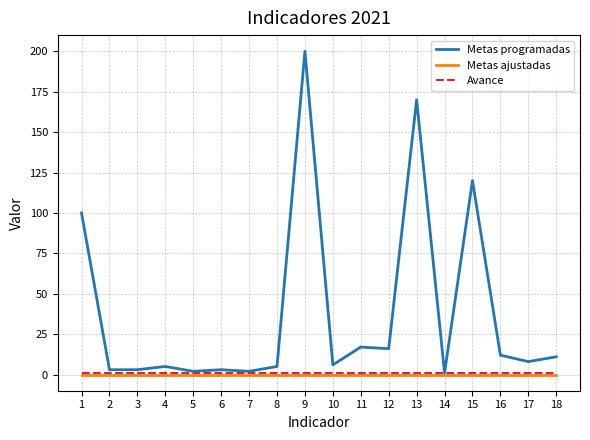

How many lines are shown in the chart?

3